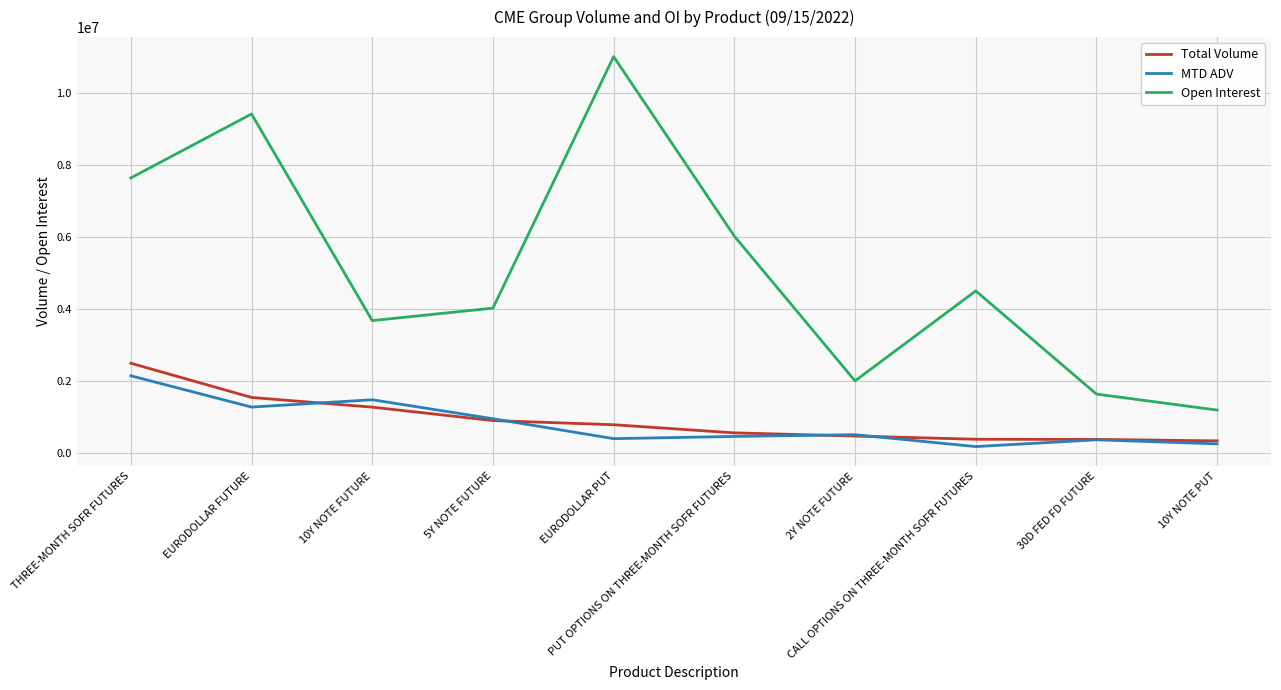

Where does the MTD ADV series first go above 496734?

THREE-MONTH SOFR FUTURES